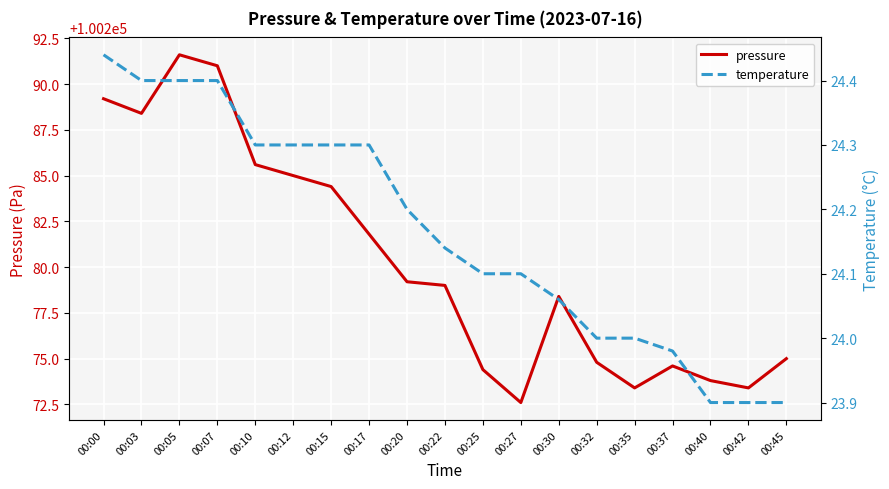

What is the value of the pressure point at the 7th from the left?

100284.4